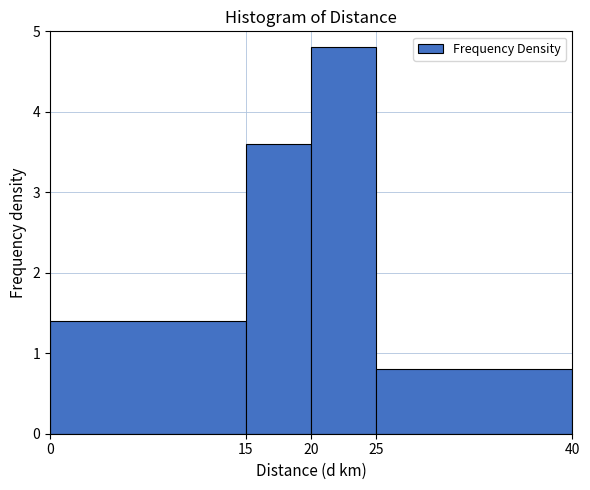

Reading left to right, transcribe this chart: for each bar, give the range it covers on the x-axis and its height. The values are not printed on the chart, so give them approximately, as read against the axis.

0 to 15: 1.4
15 to 20: 3.6
20 to 25: 4.8
25 to 40: 0.8